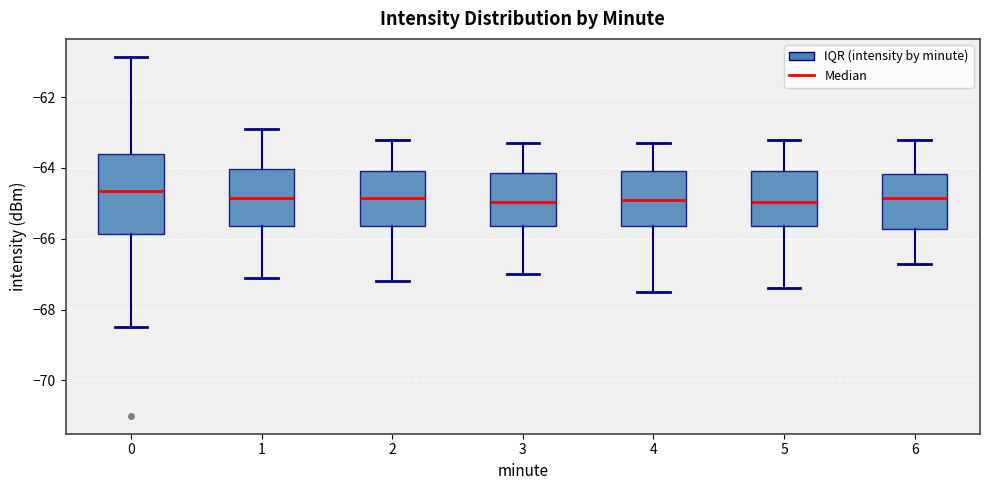

Reading left to right, transcribe this box plot: for each box, give where its median line is, the range the box spans, and where its two whiskers end, as read against the y-axis. The values are not printed on the chart, so give them approximately, as read against the axis.

0: median -64.6, box -65.8 to -63.6, whiskers -68.4 to -60.8
1: median -64.8, box -65.6 to -64.0, whiskers -67.0 to -62.8
2: median -64.8, box -65.6 to -64.0, whiskers -67.2 to -63.2
3: median -65.0, box -65.6 to -64.2, whiskers -67.0 to -63.2
4: median -64.8, box -65.6 to -64.0, whiskers -67.4 to -63.2
5: median -65.0, box -65.6 to -64.0, whiskers -67.4 to -63.2
6: median -64.8, box -65.8 to -64.2, whiskers -66.6 to -63.2